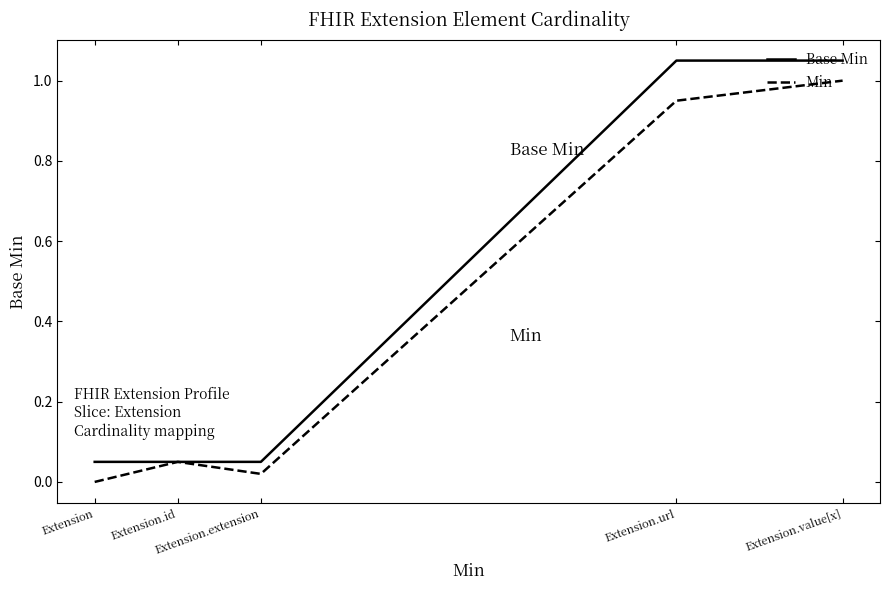

Is the value of Base Min at Extension.value[x] greater than the value of Min at Extension.id?

Yes